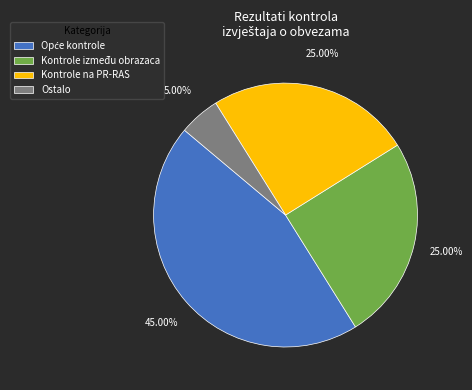

To the nearest percent, what is the difference between the largest and smallest slice percentages?

40%